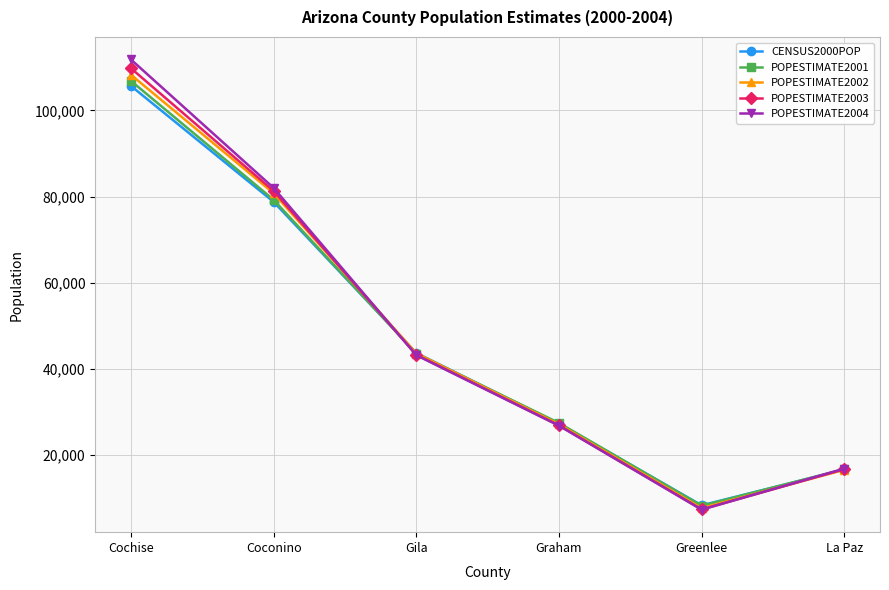

Rank the categories by POPESTIMATE2002 value from highest to lowest.

Cochise, Coconino, Gila, Graham, La Paz, Greenlee